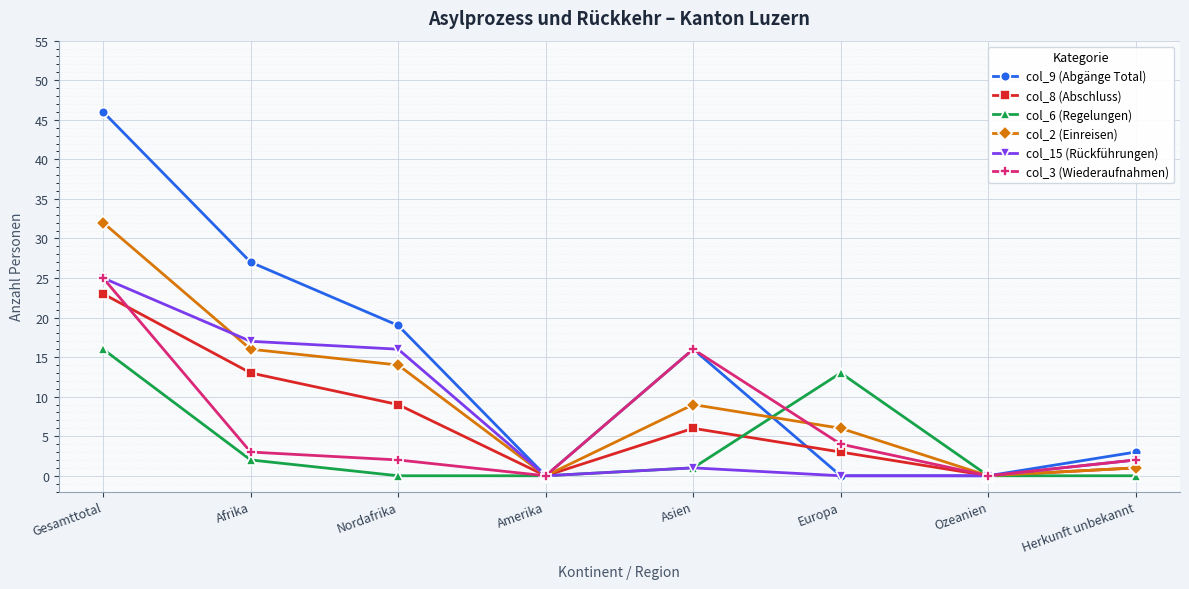

Count the number of data series in this chart.

6